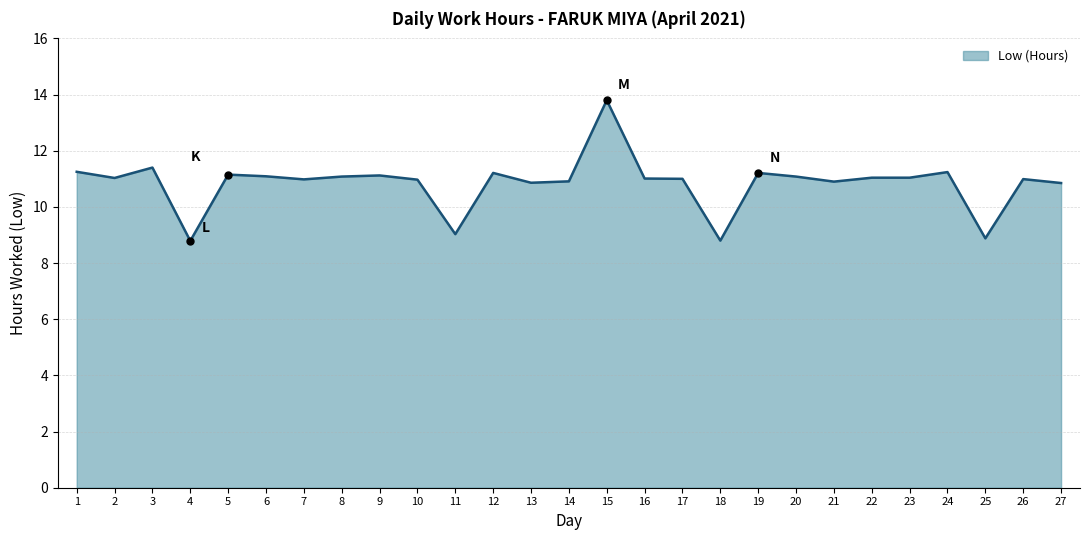

What is the greatest value displayed?

13.8